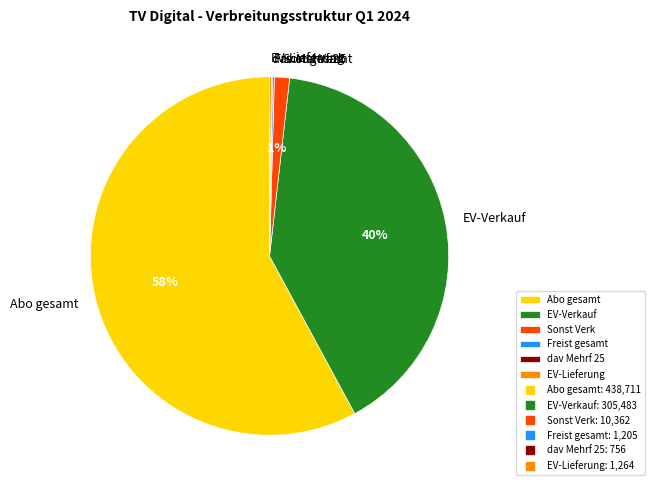

To the nearest percent, what is the average slice percentage?

17%